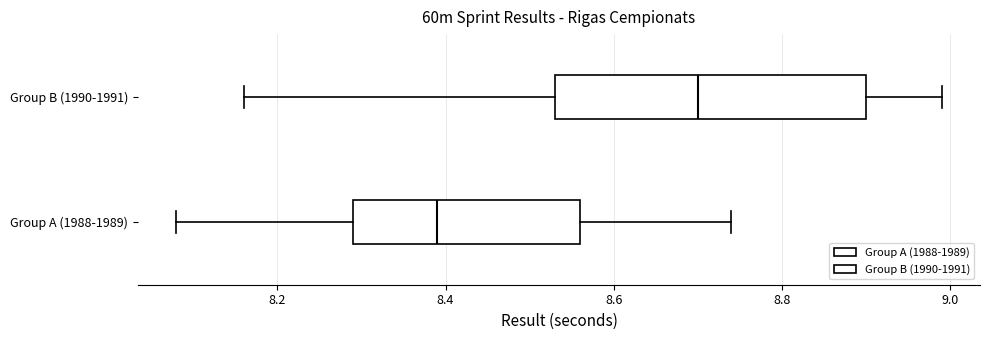

Reading bottom to top, transcribe this box plot: for each box, give where its median line is, the range the box spans, and where its two whiskers end, as read against the x-axis. The values are not printed on the chart, so give them approximately, as read against the axis.

Group A (1988-1989): median 8.40, box 8.30 to 8.56, whiskers 8.08 to 8.74
Group B (1990-1991): median 8.70, box 8.54 to 8.90, whiskers 8.16 to 9.00